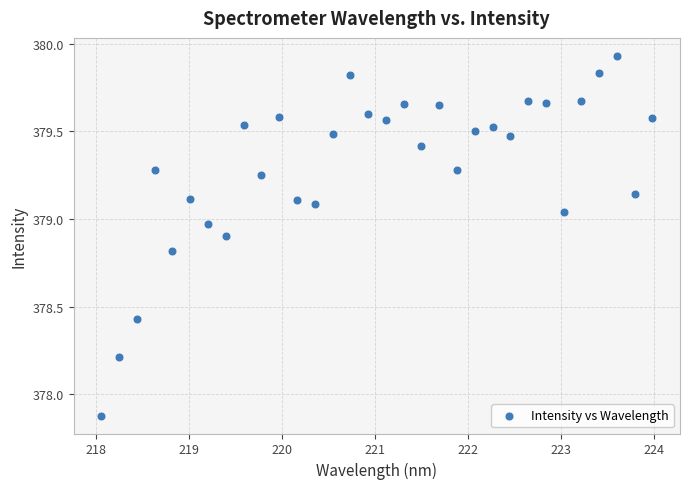

What Y value in the scatter plot is closest to 378?

377.9